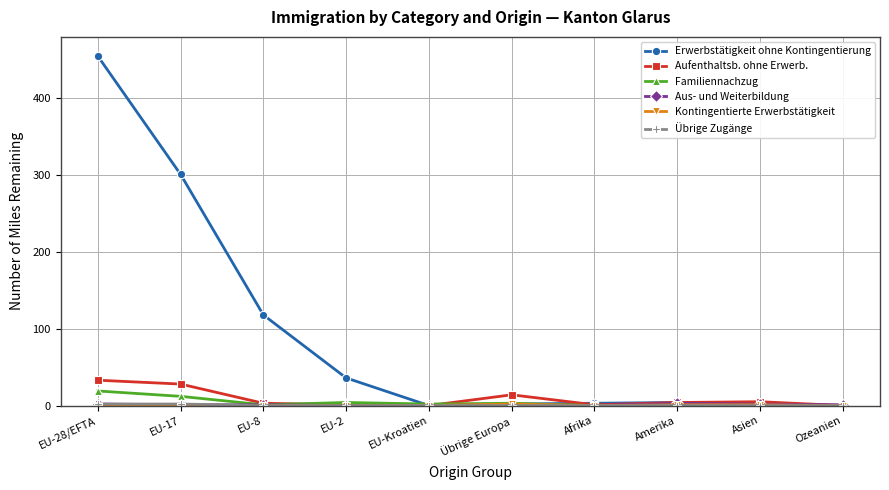

Which series has the largest total across all categories?

Erwerbstätigkeit ohne Kontingentierung